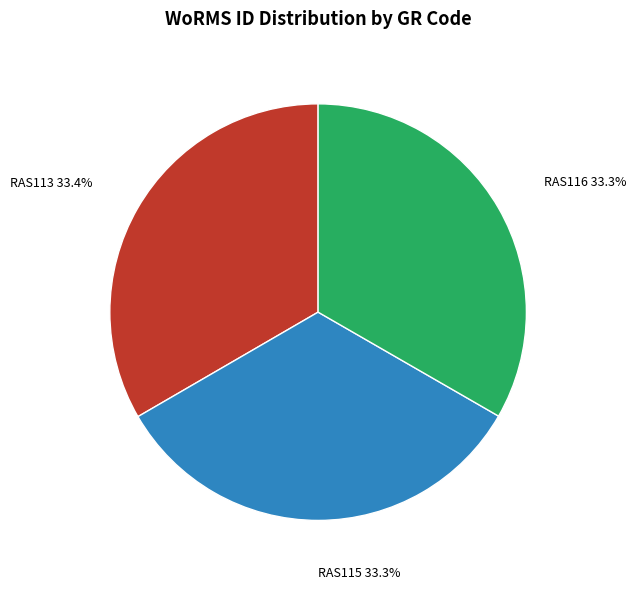

To the nearest percent, what percentage of the pie is RAS116?

33%